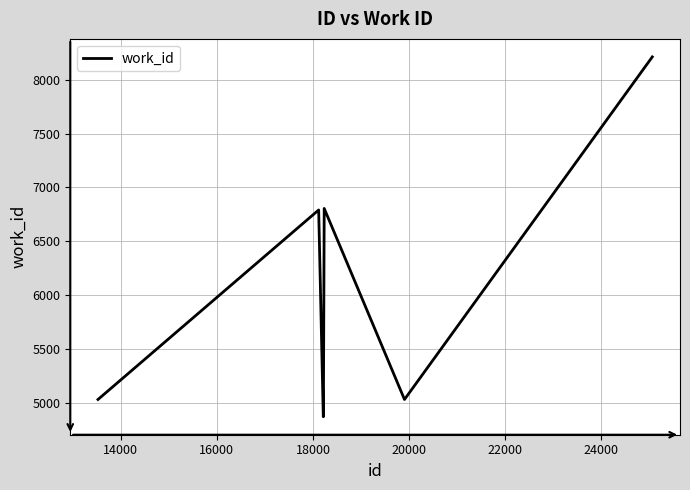

What is the difference between the maximum and second lowest values?

3338